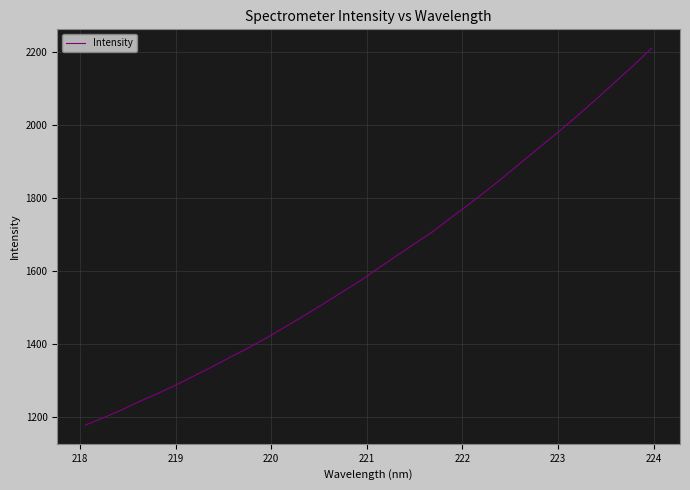

What is the minimum value shown in the chart?

1179.2